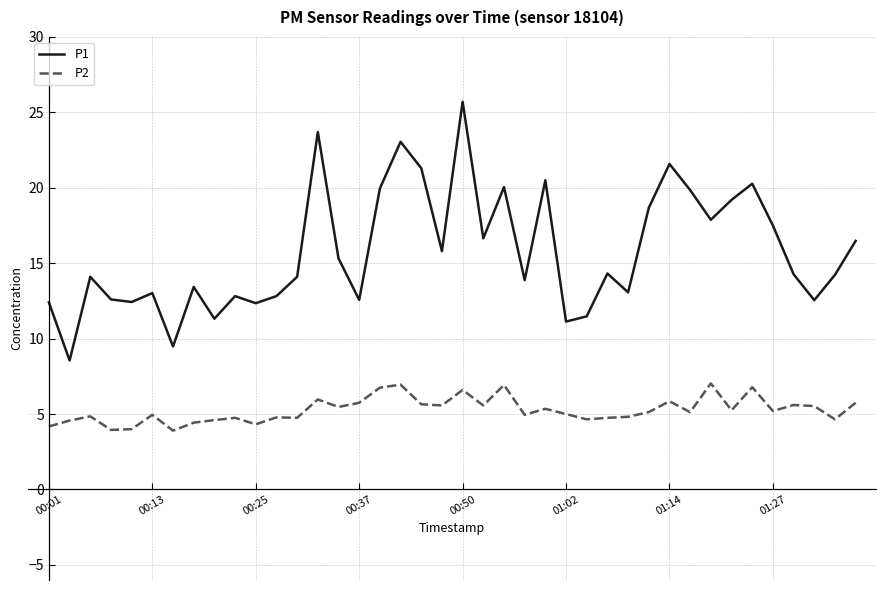

What is the maximum value for P2?

7.0